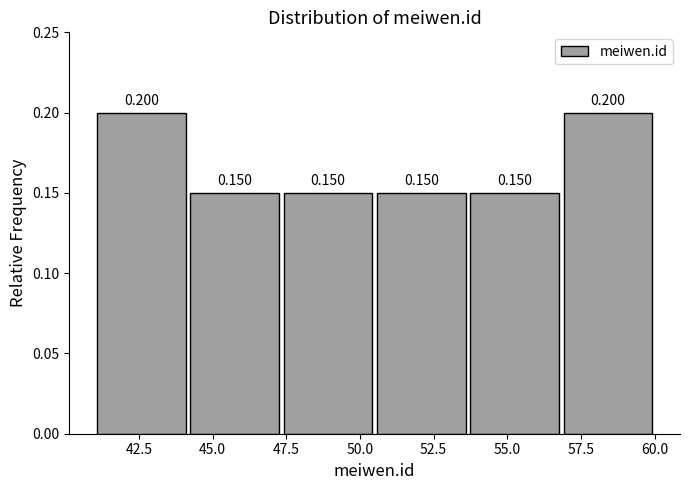

Reading left to right, list every bar in this chart as the range it spans on the x-axis followed by its height. The bar edges are not printed on the chart, so give them approximately, as read against the axis.

41.0 to 44.0: 0.200
44.0 to 47.5: 0.150
47.5 to 50.5: 0.150
50.5 to 53.5: 0.150
53.5 to 57.0: 0.150
57.0 to 60.0: 0.200